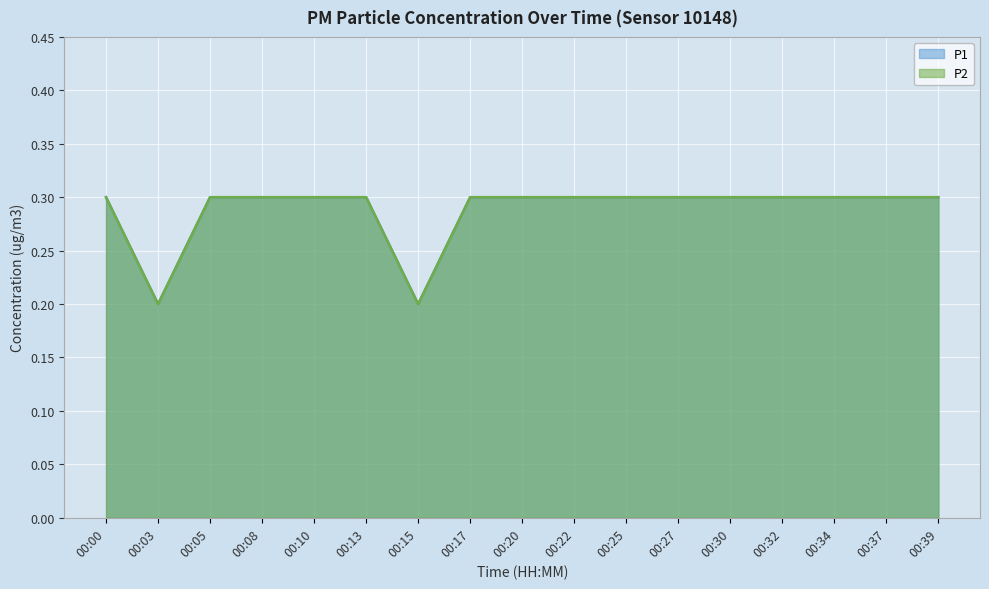

At which label does P2 reach its minimum?

00:03